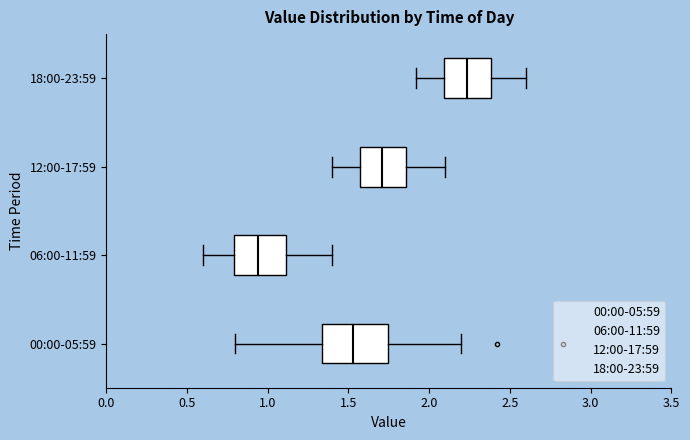

Reading bottom to top, read every box against the x-axis: the position of its median line, the range the box covers, and the ends of its whiskers. The values are not printed on the chart, so give them approximately, as read against the axis.

00:00-05:59: median 1.55, box 1.35 to 1.75, whiskers 0.80 to 2.20
06:00-11:59: median 0.95, box 0.80 to 1.10, whiskers 0.60 to 1.40
12:00-17:59: median 1.70, box 1.55 to 1.85, whiskers 1.40 to 2.10
18:00-23:59: median 2.25, box 2.10 to 2.40, whiskers 1.90 to 2.60